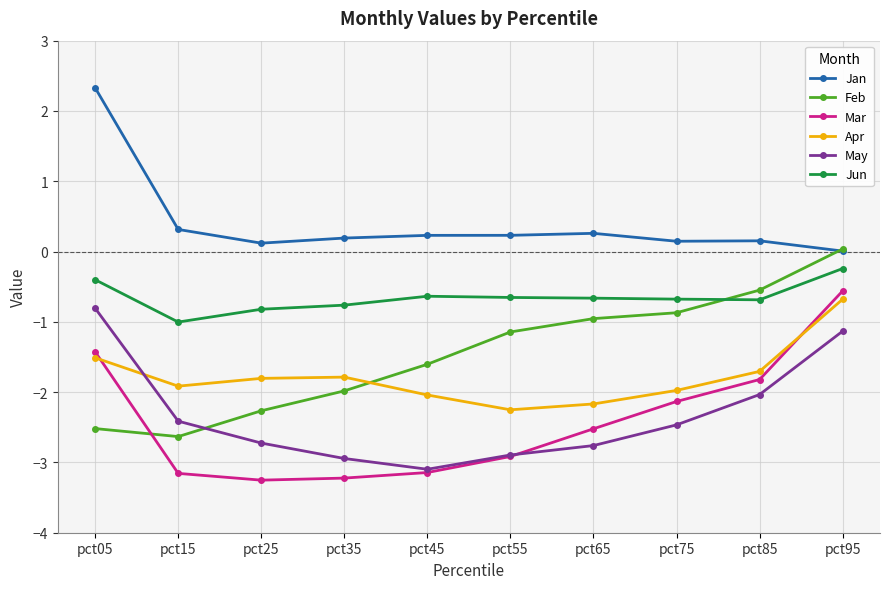

How many intersections are there between Feb and Mar?

1